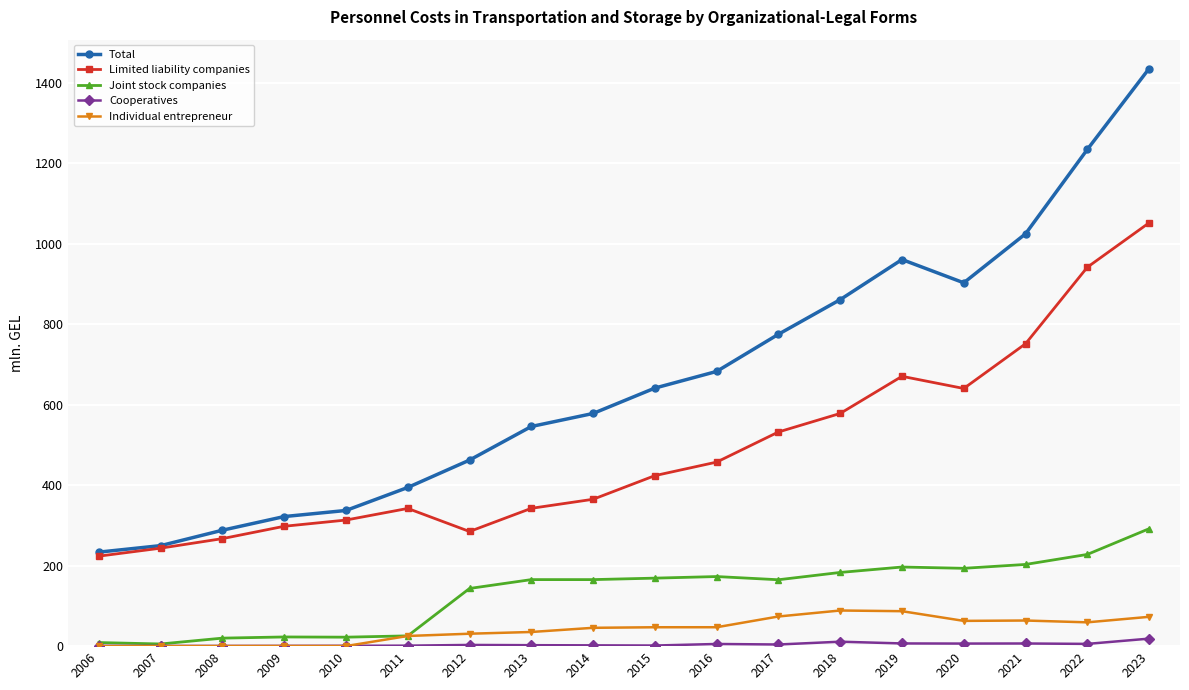

What is the difference between the maximum and minimum values in the Total series?

1202.1